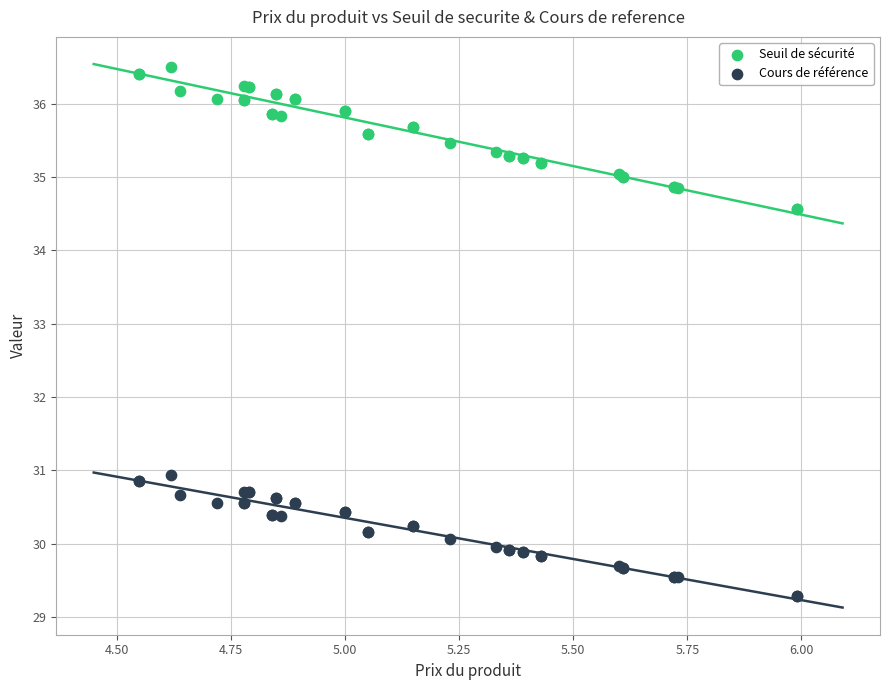

Which series has the largest Y range (max minus min)?

Seuil de sécurité